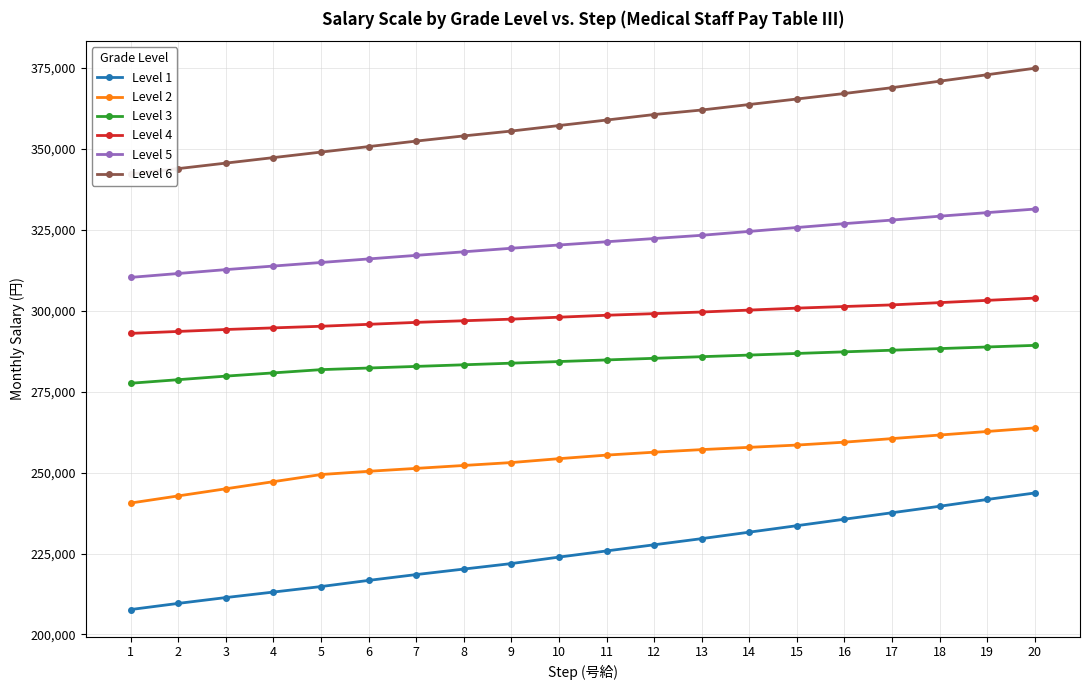

Reading left to right, list all the values displayed in this chart.

Level 1: 207700	209600	211400	213100	214800	216700	218500	220200	221900	223900	225800	227700	229600	231600	233600	235600	237600	239600	241700	243700
Level 2: 240600	242800	245000	247200	249400	250400	251300	252200	253100	254300	255400	256300	257100	257800	258500	259400	260500	261600	262700	263800
Level 3: 277600	278700	279800	280800	281800	282300	282800	283300	283800	284300	284800	285300	285800	286300	286800	287300	287800	288300	288800	289300
Level 4: 293000	293600	294200	294700	295200	295800	296400	296900	297400	298000	298600	299100	299600	300200	300800	301300	301800	302500	303200	303900
Level 5: 310300	311500	312700	313800	314900	316000	317100	318200	319300	320300	321300	322300	323300	324500	325700	326900	328000	329200	330300	331400
Level 6: 342200	343900	345600	347300	349000	350700	352400	354000	355500	357200	358900	360600	362000	363700	365400	367100	368900	370900	372900	374900